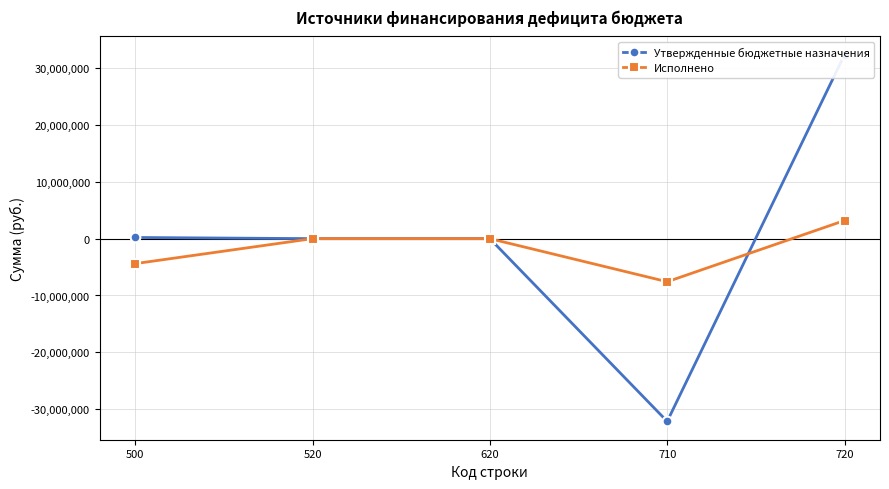

What is the difference between the second highest and minimum values in the Утвержденные бюджетные назначения series?

32341795.9